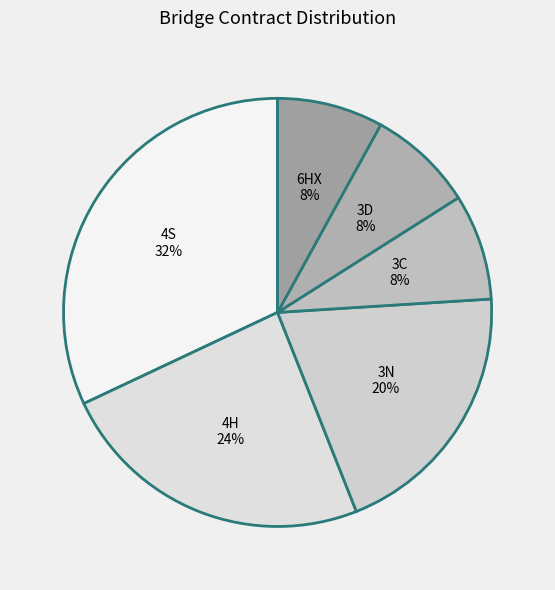

To the nearest percent, what is the difference between the largest and smallest slice percentages?

24%